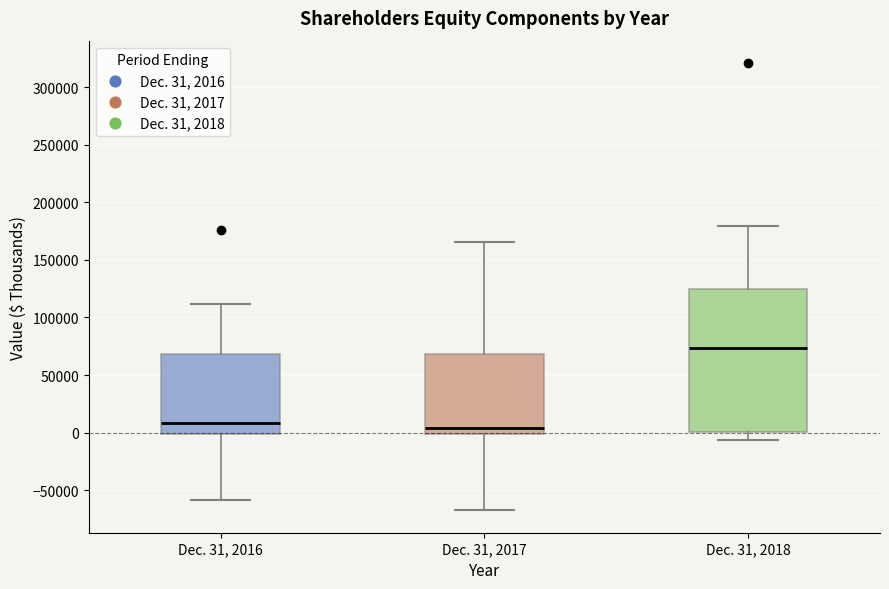

Where does the upper whisker of the box for Dec. 31, 2017 end on the y-axis? The values are not printed on the chart, so give them approximately, as read against the axis.

165000